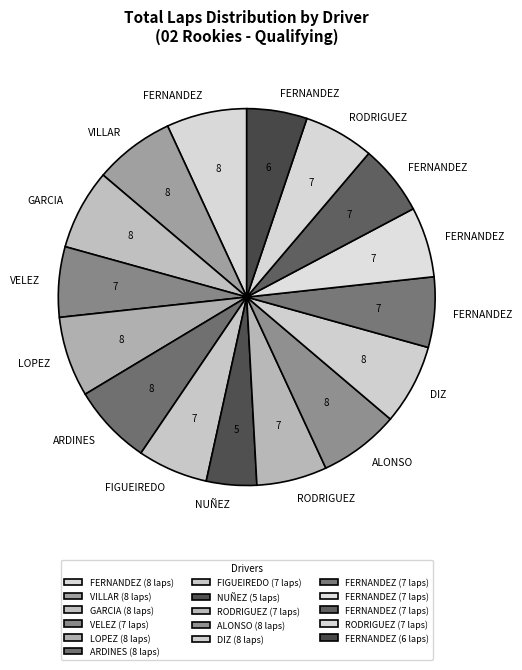

How many slices are in this pie chart?

16